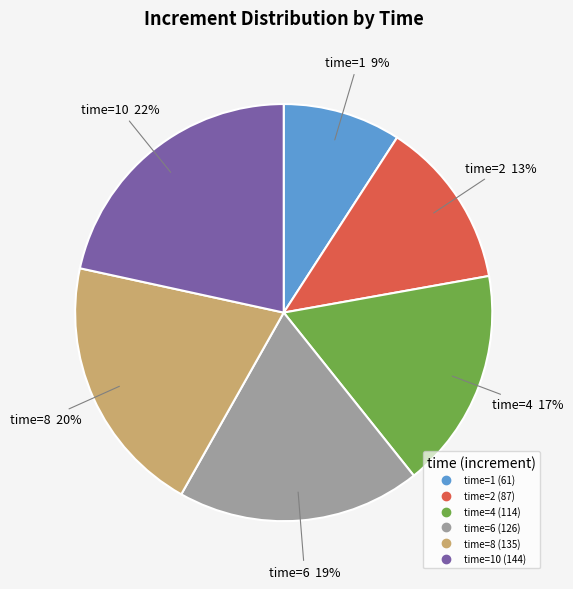

To the nearest percent, what is the average slice percentage?

17%